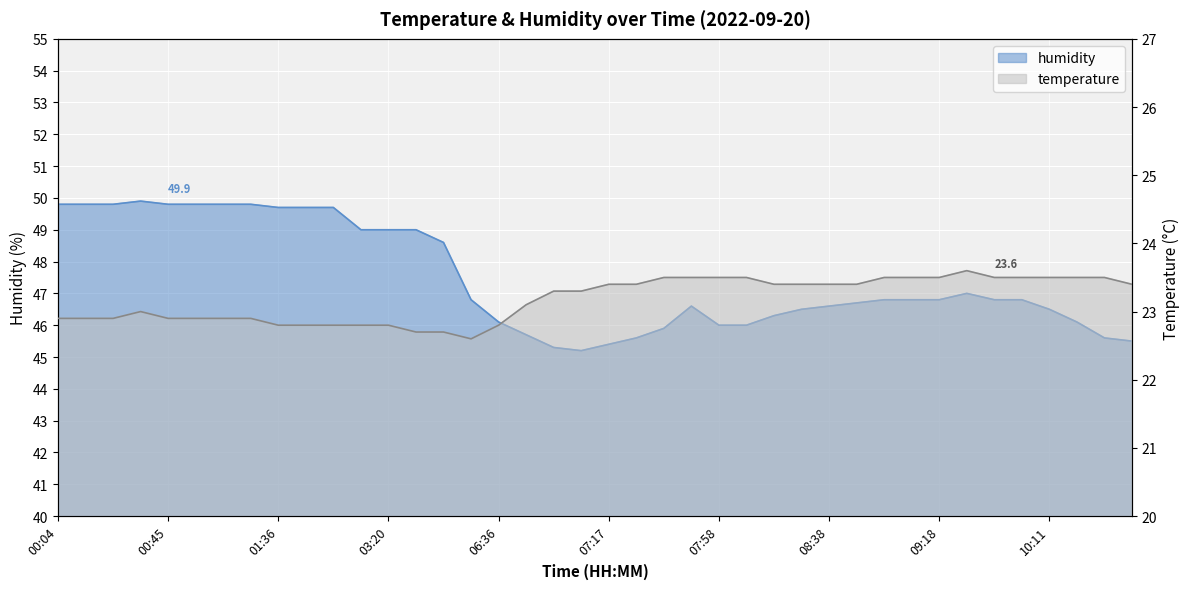

True or false: temperature has a value of 22.9 at 00:04.

True